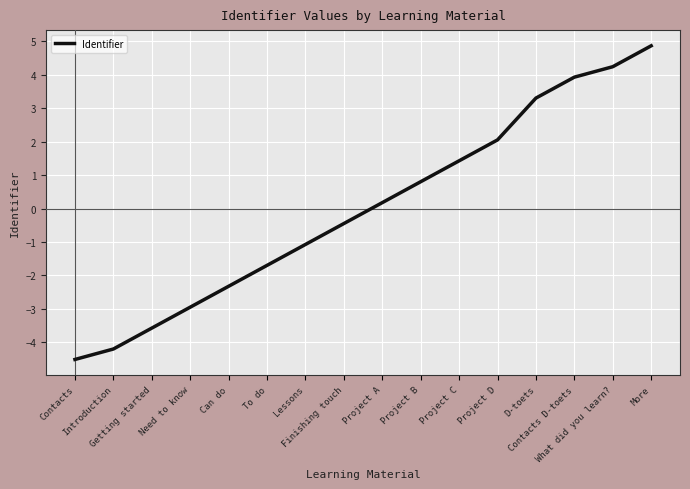

Count the number of categories in the chart.

16